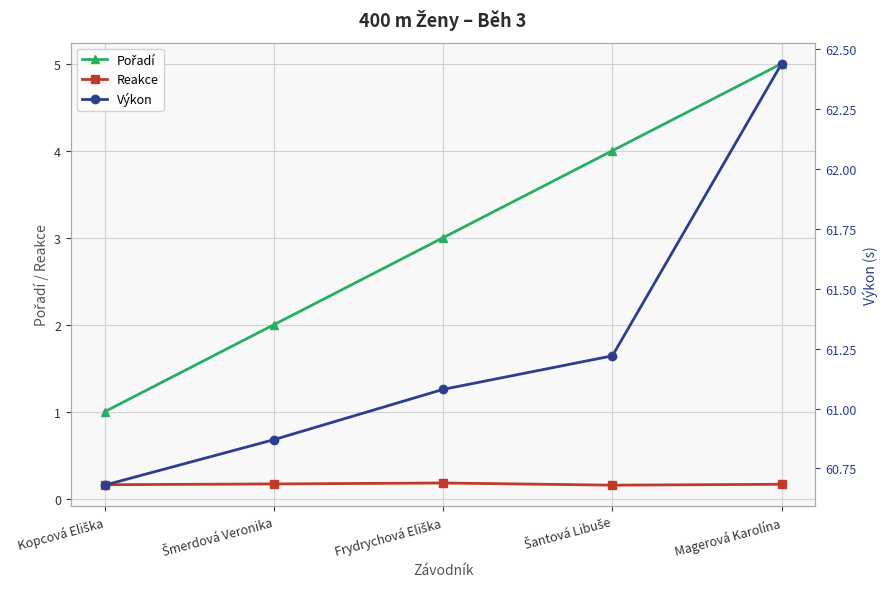

Which has a higher value, Kopcová Eliška or Šantová Libuše?

Šantová Libuše